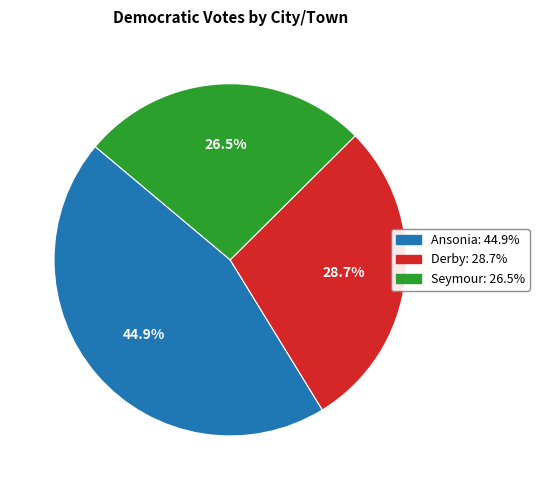

What is the largest slice in the pie chart?

Ansonia